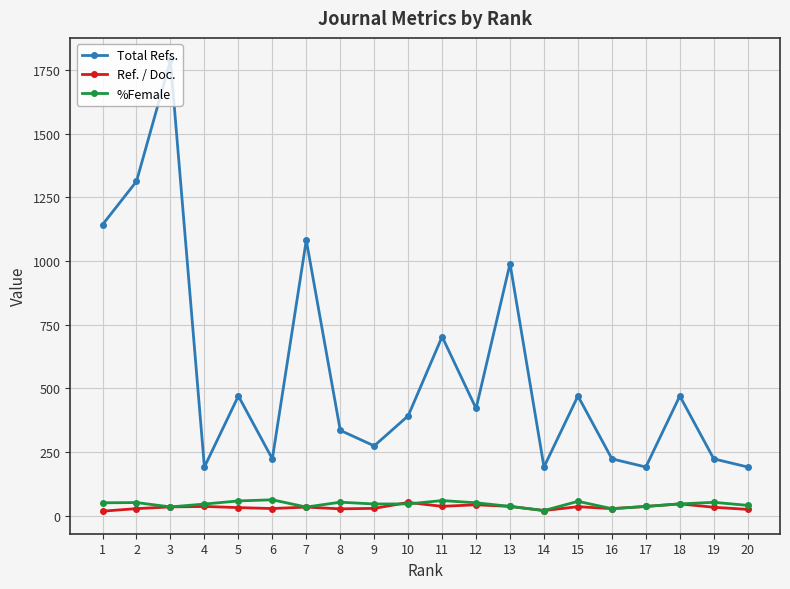

At which category is the sum across all series the highest?

3